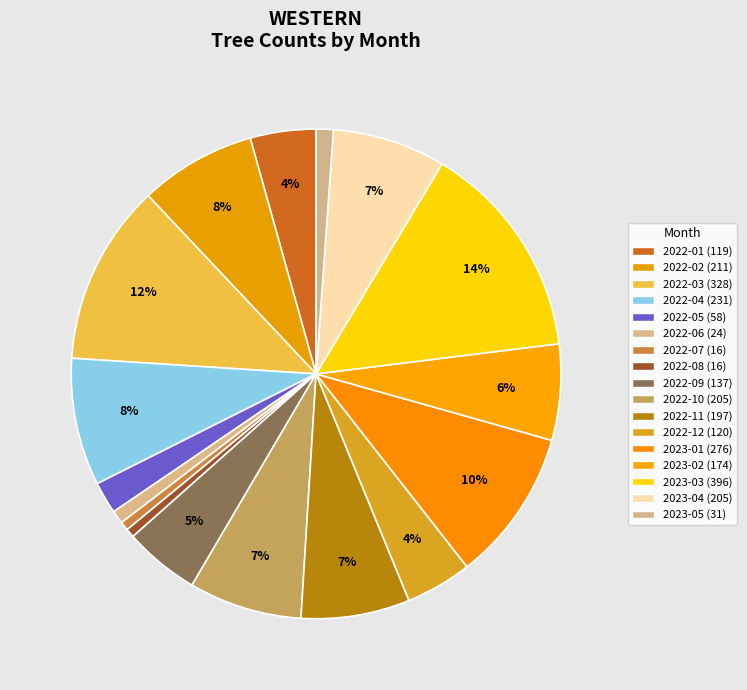

How many segments does this pie chart have?

17